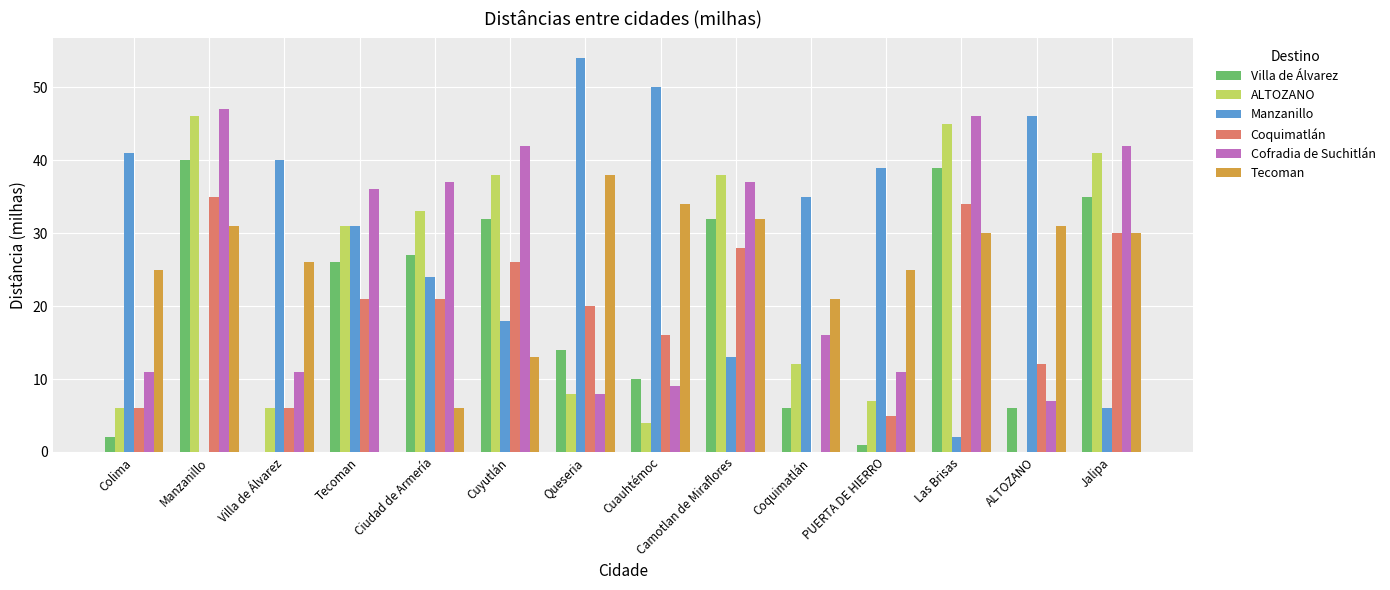

Which series changed the most between Manzanillo and Jalipa?

Manzanillo